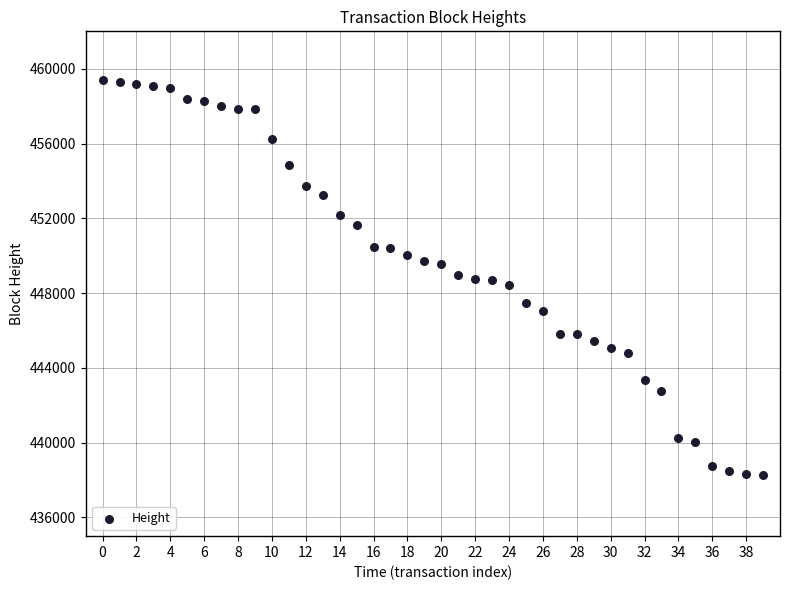

What is the range of Y values (max minus min)?

21089